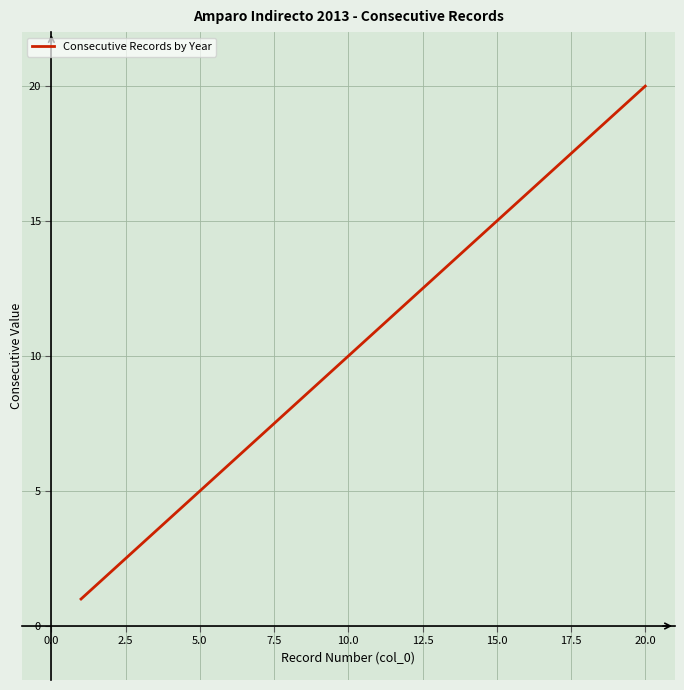

What is the difference between the maximum and minimum values?

19